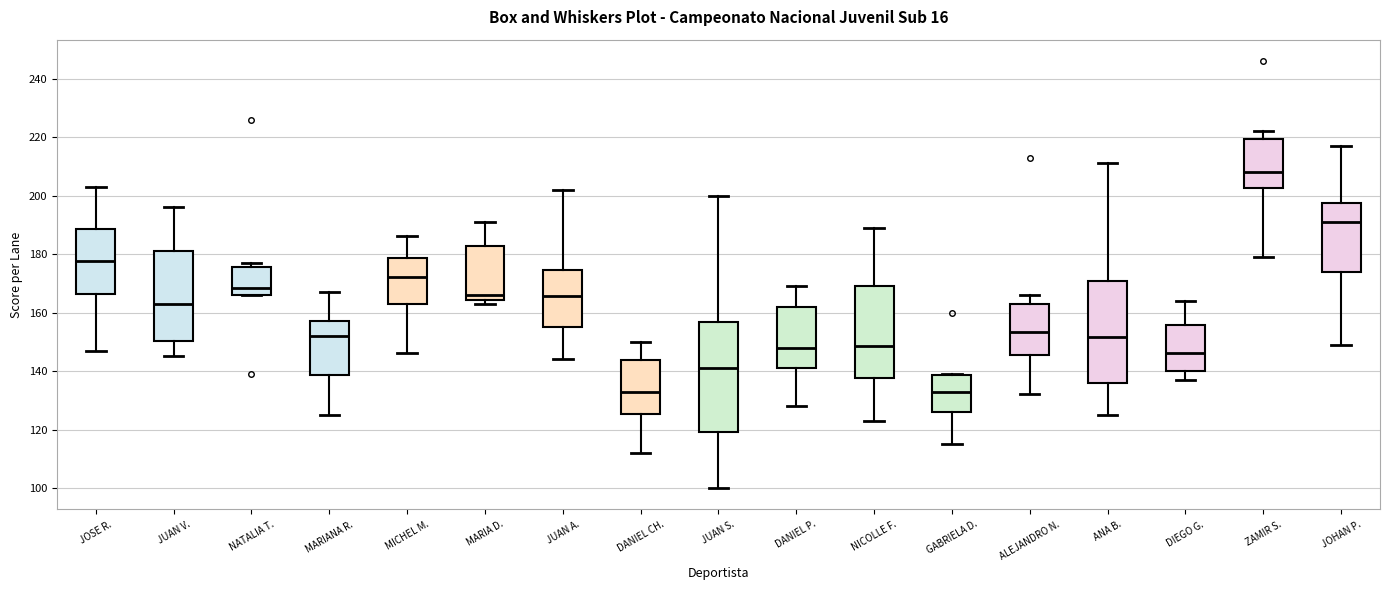

Which box's median line is the highest?

ZAMIR S.